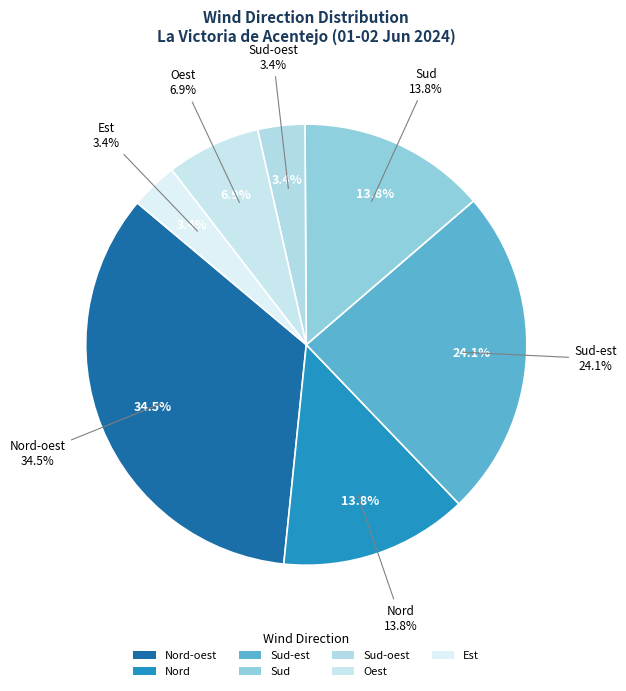

Does Nord account for over 50% of the chart?

No